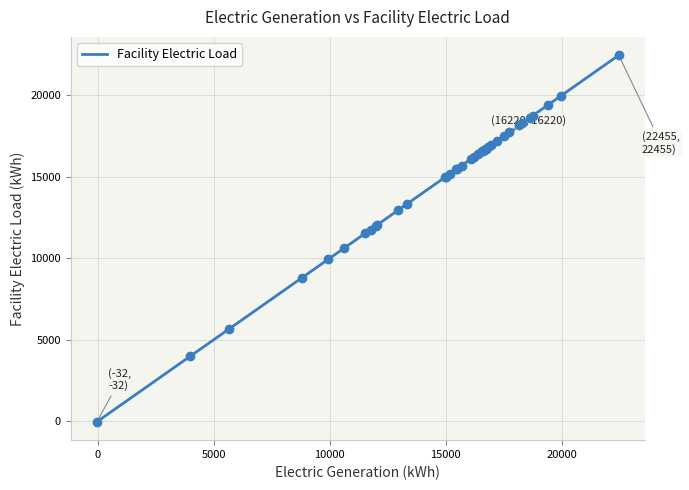

What is the greatest value displayed?

22454.5